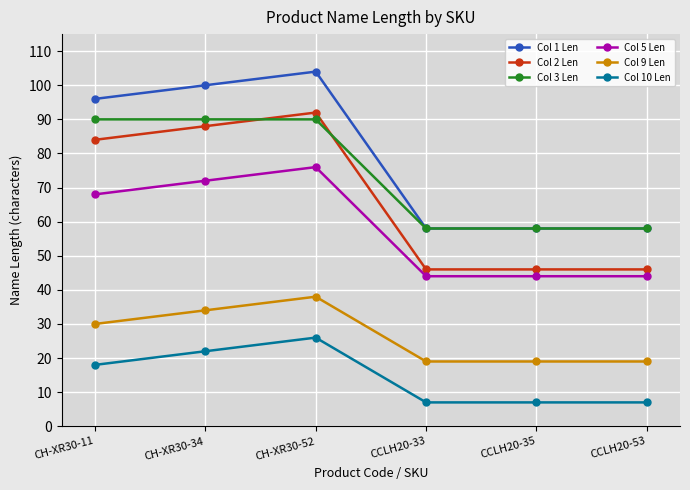

How many values in the Col 5 Len series are below 68?

3